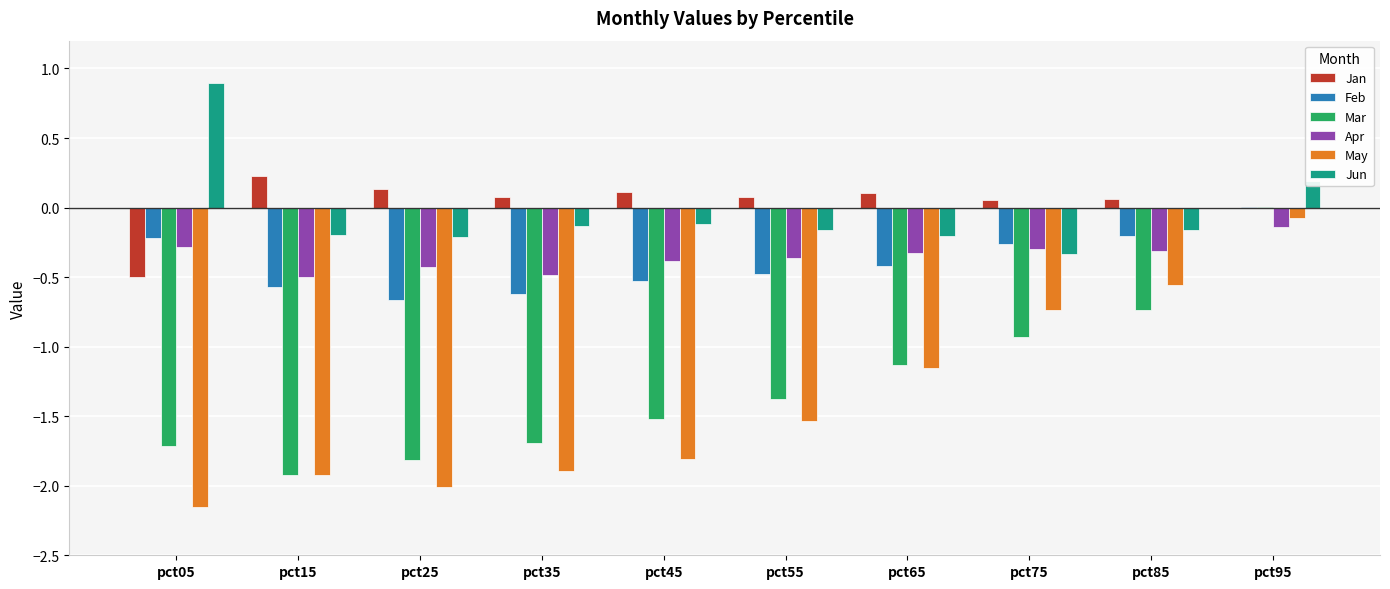

How many groups of bars are there?

10